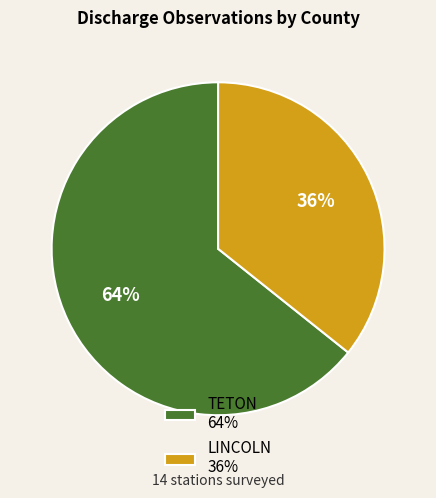

Do LINCOLN and TETON together represent more than half of the pie?

Yes